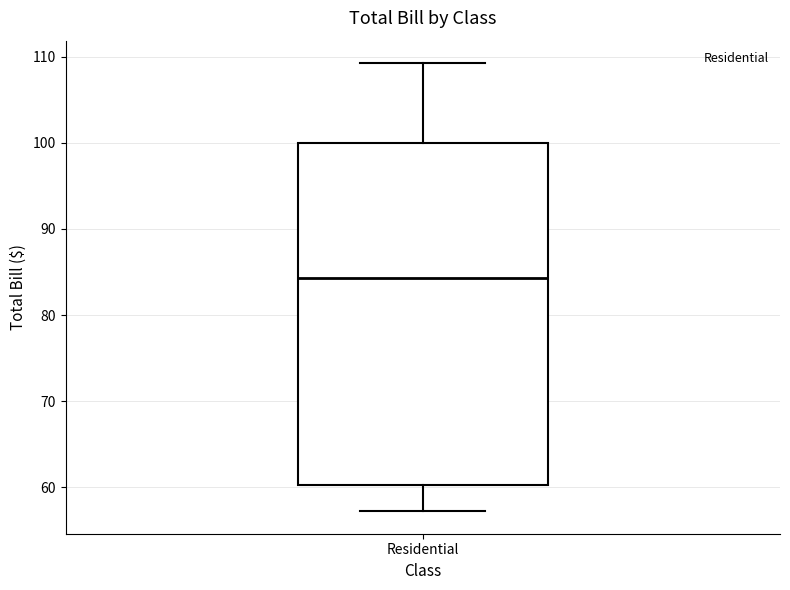

Where is the upper edge of the box for Residential on the y-axis? The values are not printed on the chart, so give them approximately, as read against the axis.

100